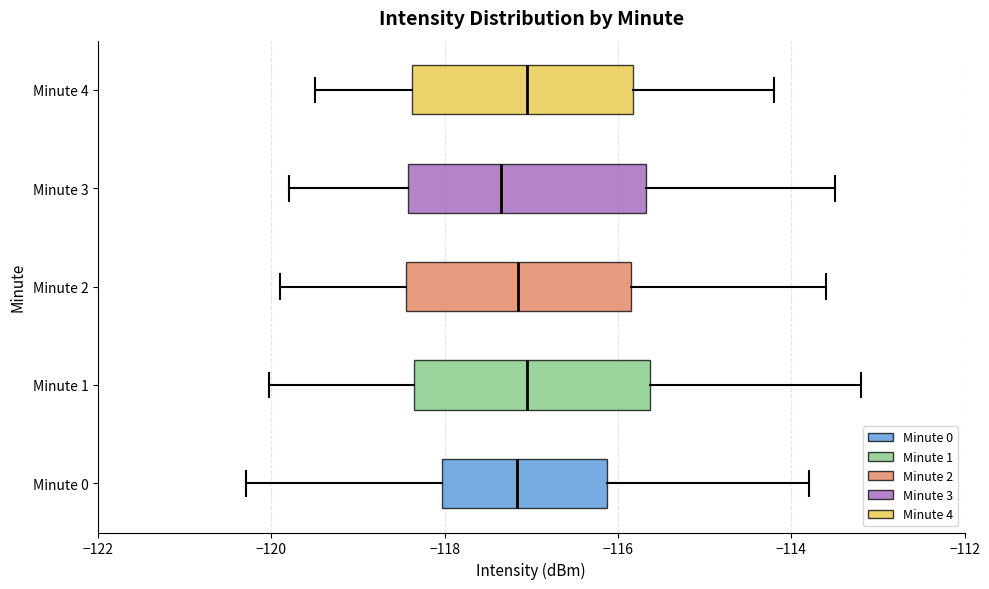

Reading bottom to top, transcribe this box plot: for each box, give where its median line is, the range the box spans, and where its two whiskers end, as read against the x-axis. The values are not printed on the chart, so give them approximately, as read against the axis.

Minute 0: median -117.2, box -118.0 to -116.2, whiskers -120.2 to -113.8
Minute 1: median -117.0, box -118.4 to -115.6, whiskers -120.0 to -113.2
Minute 2: median -117.2, box -118.4 to -115.8, whiskers -119.8 to -113.6
Minute 3: median -117.4, box -118.4 to -115.6, whiskers -119.8 to -113.4
Minute 4: median -117.0, box -118.4 to -115.8, whiskers -119.4 to -114.2